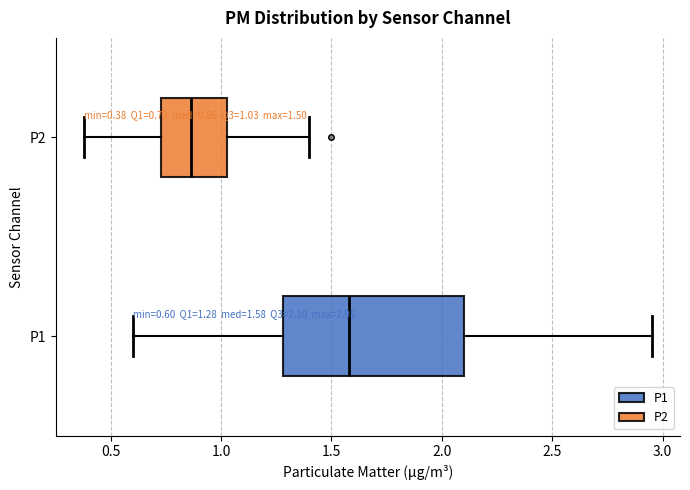

Which box has the furthest to the left median line?

P2